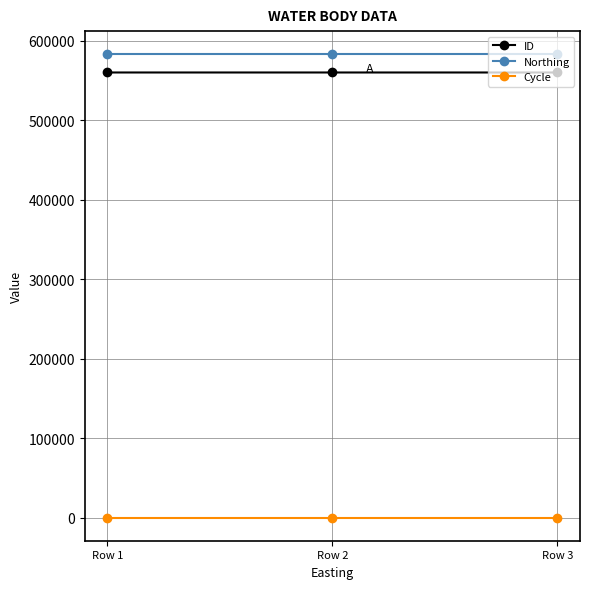

What is the average value of the Northing series?

582806